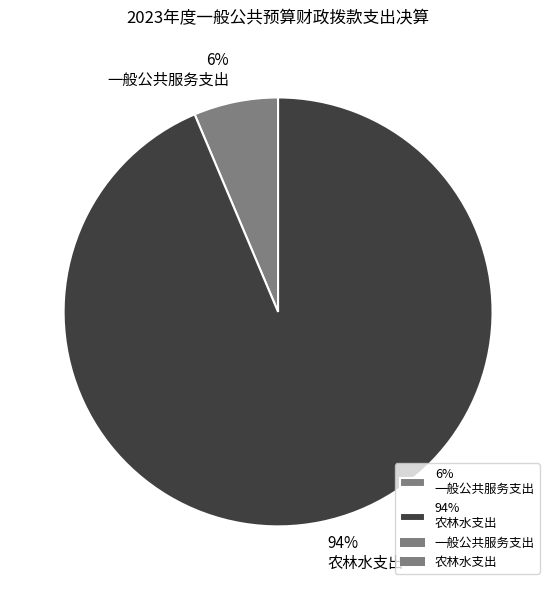

How many segments does this pie chart have?

2